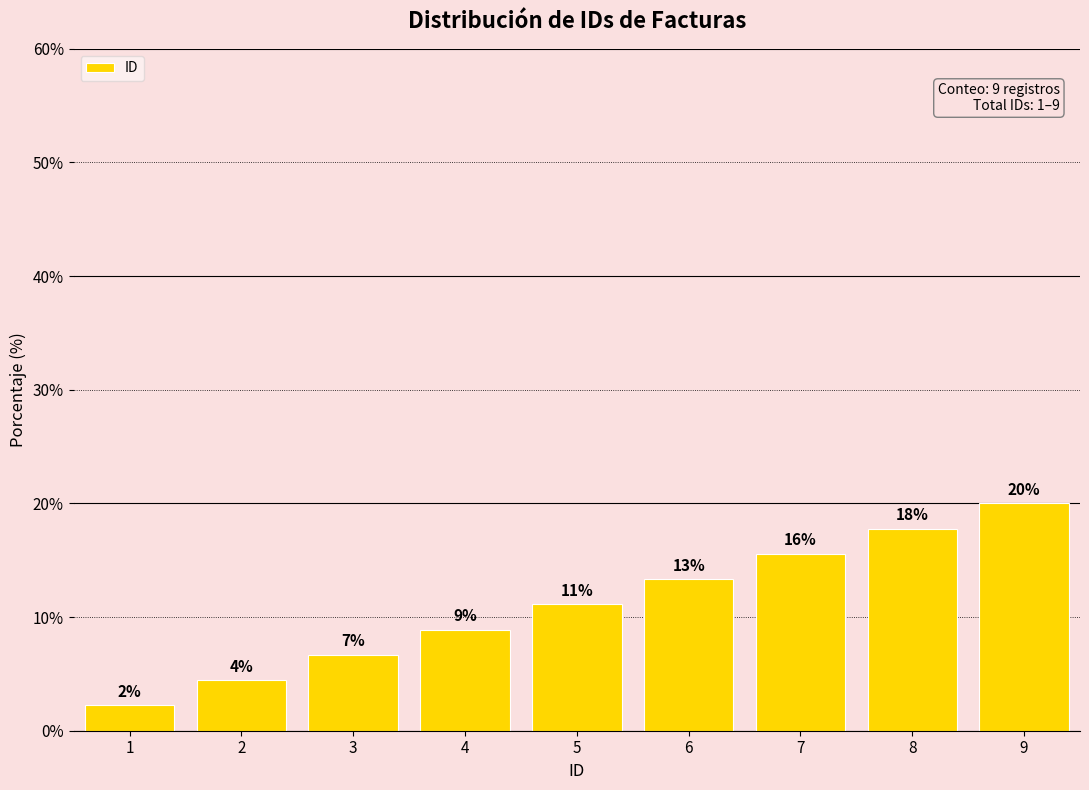

At which label does the data first exceed 11?

5